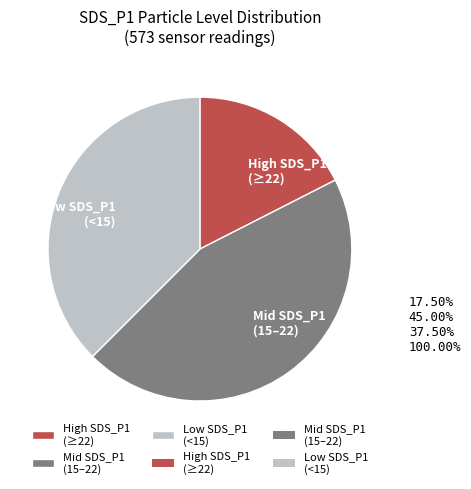

Is the sum of High SDS_P1 (≥22) and Low SDS_P1 (<15) greater than half?

Yes